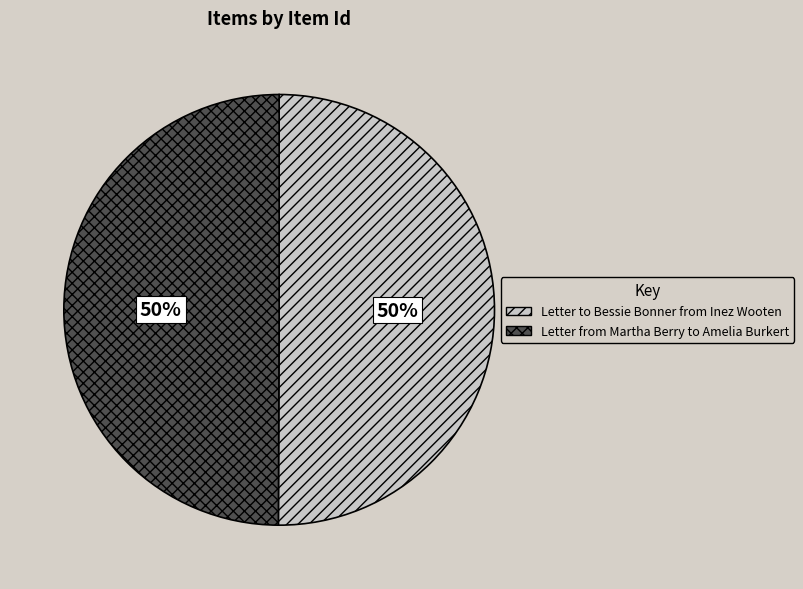

Count the number of slices in the pie.

2